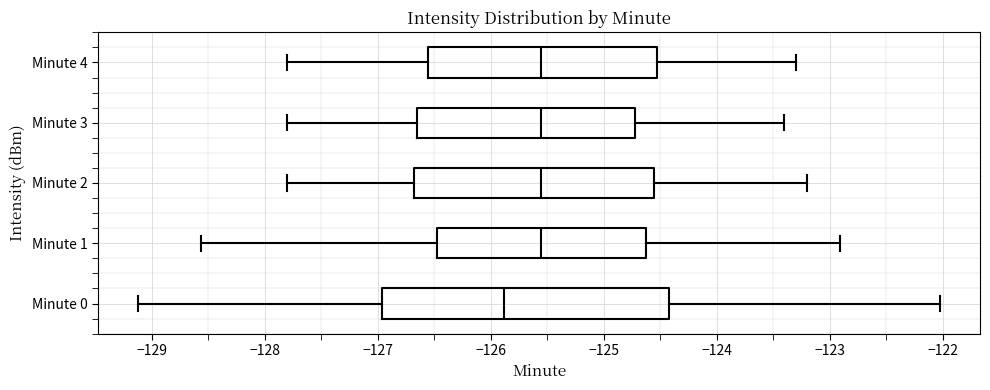

Reading bottom to top, transcribe this box plot: for each box, give where its median line is, the range the box spans, and where its two whiskers end, as read against the x-axis. The values are not printed on the chart, so give them approximately, as read against the axis.

Minute 0: median -125.9, box -127.0 to -124.4, whiskers -129.1 to -122.0
Minute 1: median -125.5, box -126.5 to -124.6, whiskers -128.6 to -122.9
Minute 2: median -125.5, box -126.7 to -124.5, whiskers -127.8 to -123.2
Minute 3: median -125.5, box -126.6 to -124.7, whiskers -127.8 to -123.4
Minute 4: median -125.5, box -126.5 to -124.5, whiskers -127.8 to -123.3